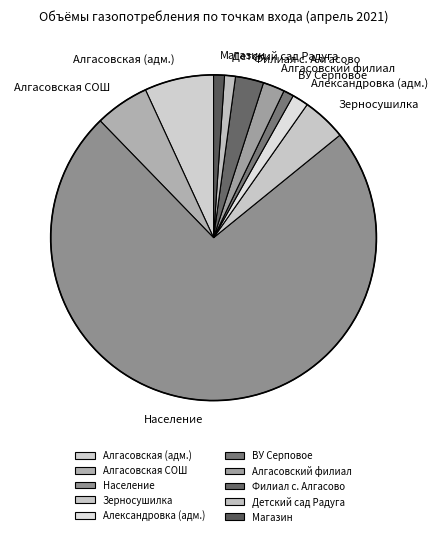

Count the number of slices in the pie.

10